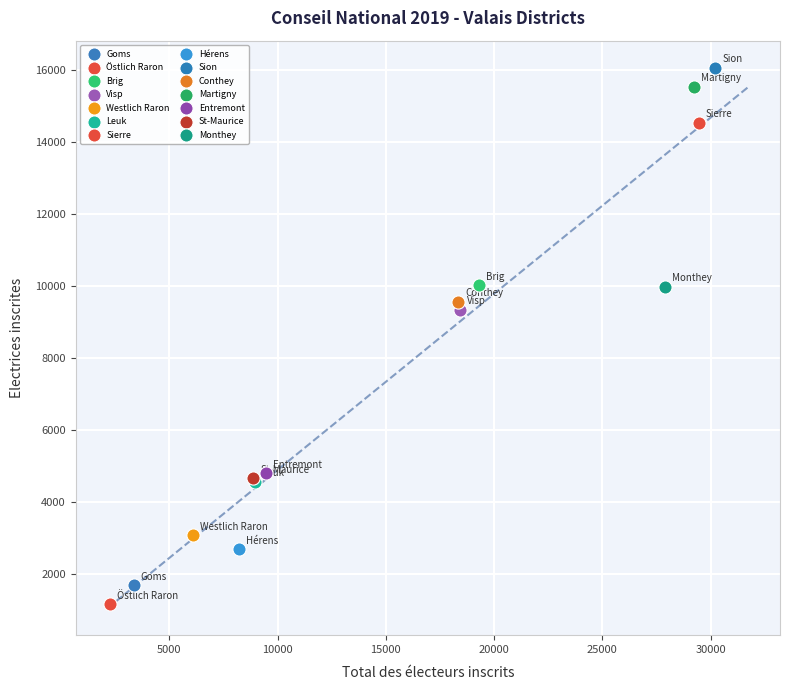

What are all the series names shown in the legend?

Goms, Östlich Raron, Brig, Visp, Westlich Raron, Leuk, Sierre, Hérens, Sion, Conthey, Martigny, Entremont, St-Maurice, Monthey